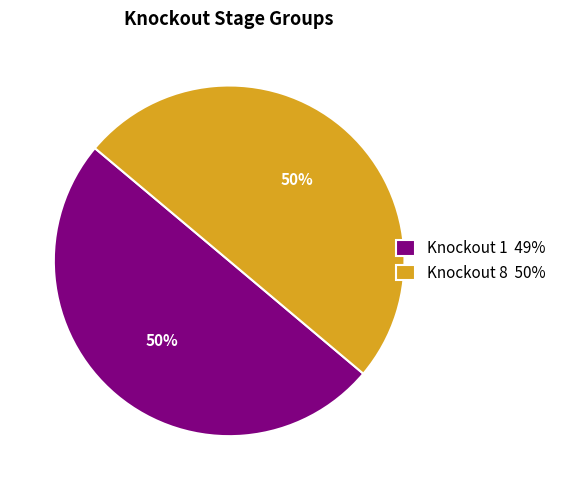

Do Knockout 1 and Knockout 8 together represent more than half of the pie?

Yes